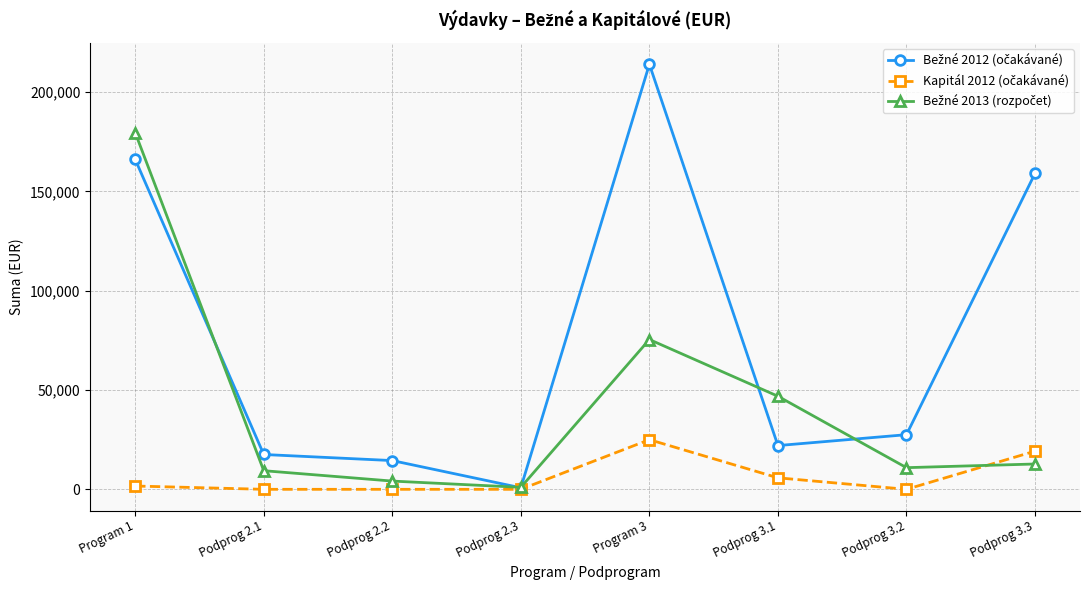

What is the label of the 5th point from the left?

Program 3